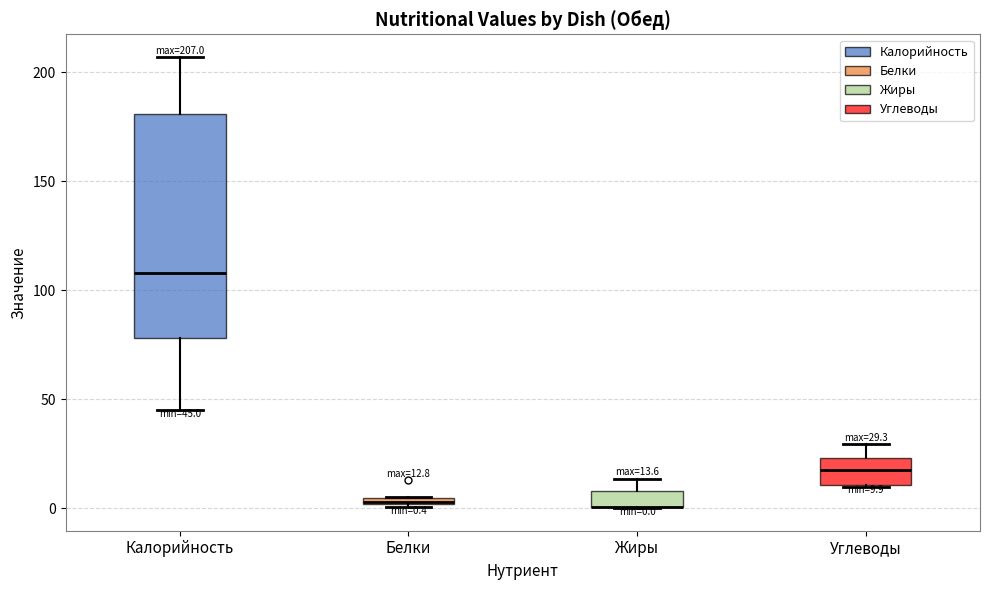

Comparing the boxes themselves (not the whiskers), which one is the tallest?

Калорийность